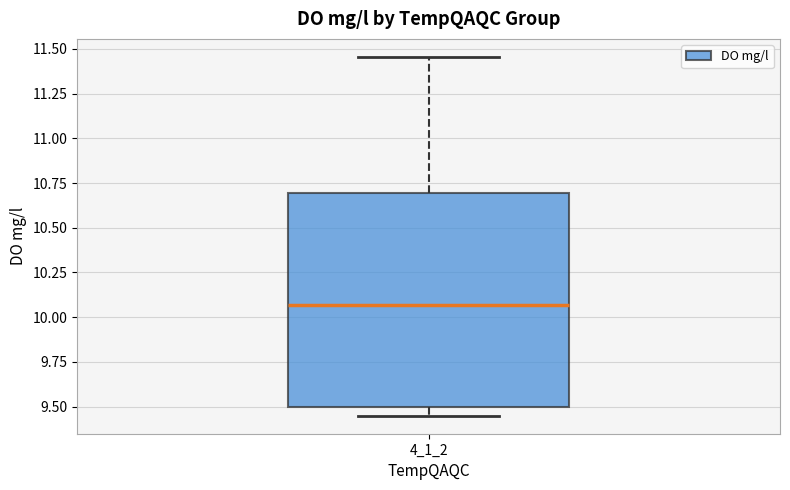

Where is the upper edge of the box at x = 4_1_2 on the y-axis? The values are not printed on the chart, so give them approximately, as read against the axis.

10.70